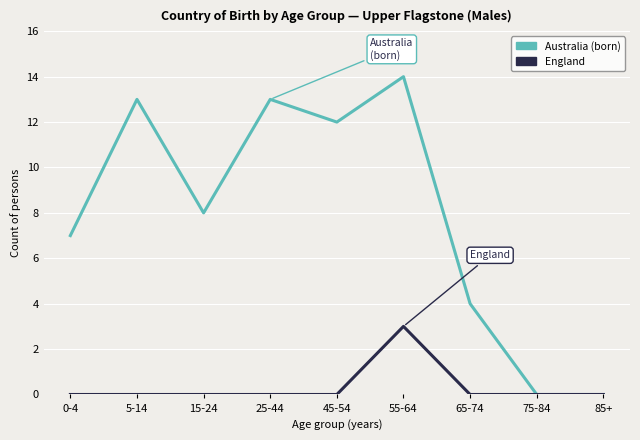

How many lines are shown in the chart?

2